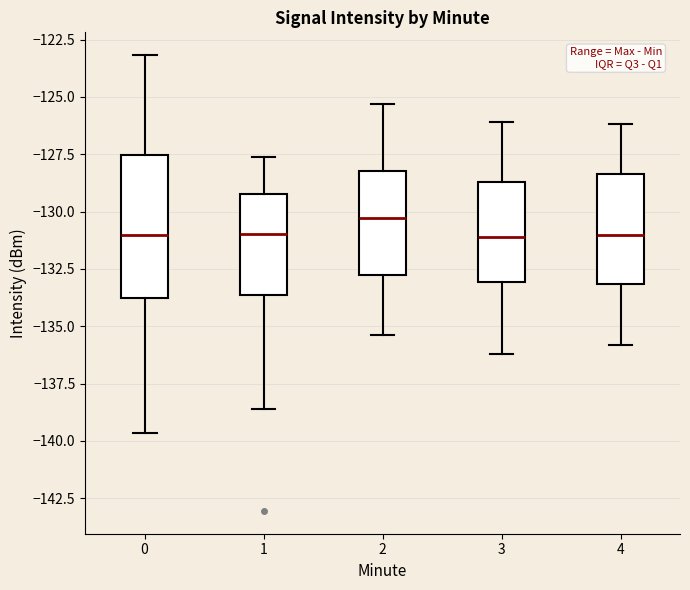

Reading left to right, read every box against the y-axis: the position of its median line, the range the box covers, and the ends of its whiskers. The values are not printed on the chart, so give them approximately, as read against the axis.

0: median -131.0, box -134.0 to -127.5, whiskers -139.5 to -123.0
1: median -131.0, box -133.5 to -129.0, whiskers -138.5 to -127.5
2: median -130.5, box -132.5 to -128.0, whiskers -135.5 to -125.5
3: median -131.0, box -133.0 to -128.5, whiskers -136.0 to -126.0
4: median -131.0, box -133.0 to -128.5, whiskers -136.0 to -126.0